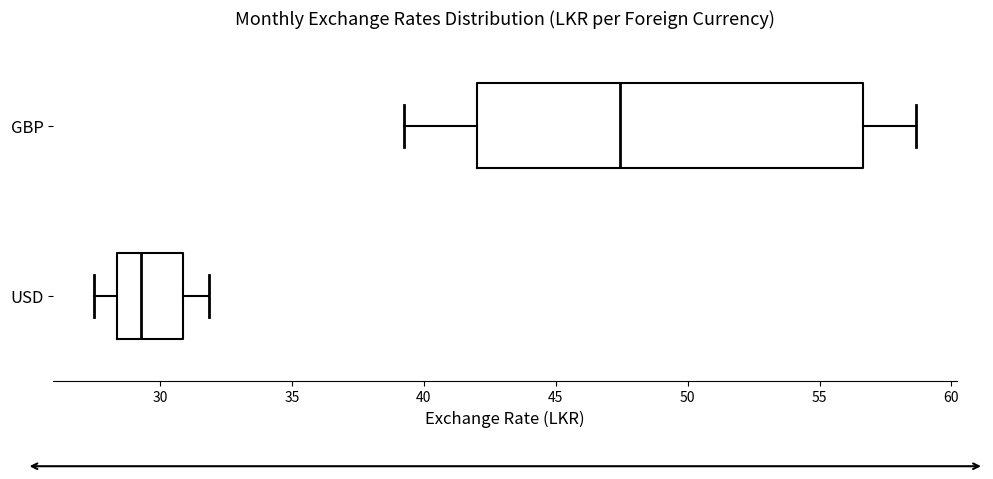

Reading bottom to top, read every box against the x-axis: the position of its median line, the range the box covers, and the ends of its whiskers. The values are not printed on the chart, so give them approximately, as read against the axis.

USD: median 29.5, box 28.5 to 31.0, whiskers 27.5 to 32.0
GBP: median 47.5, box 42.0 to 56.5, whiskers 39.0 to 58.5